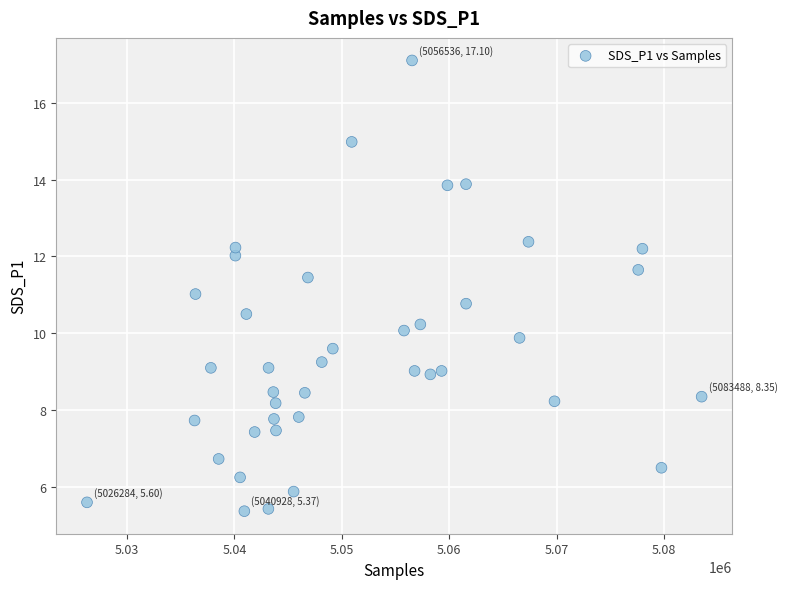

What is the range of X values (max minus min)?

57204.0